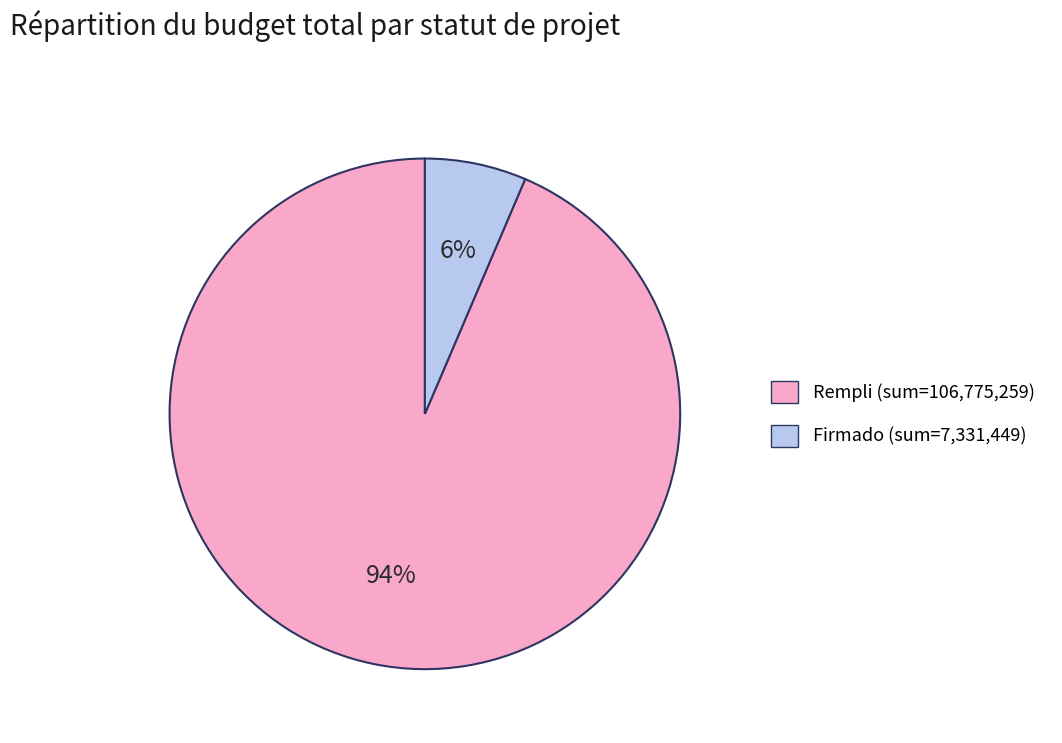

Is it true that Firmado (sum=7,331,449) is 6% of the pie?

True